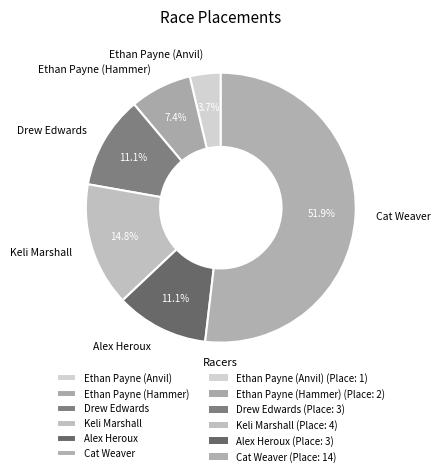

Which category has the smallest portion of the pie?

Ethan Payne (Anvil)